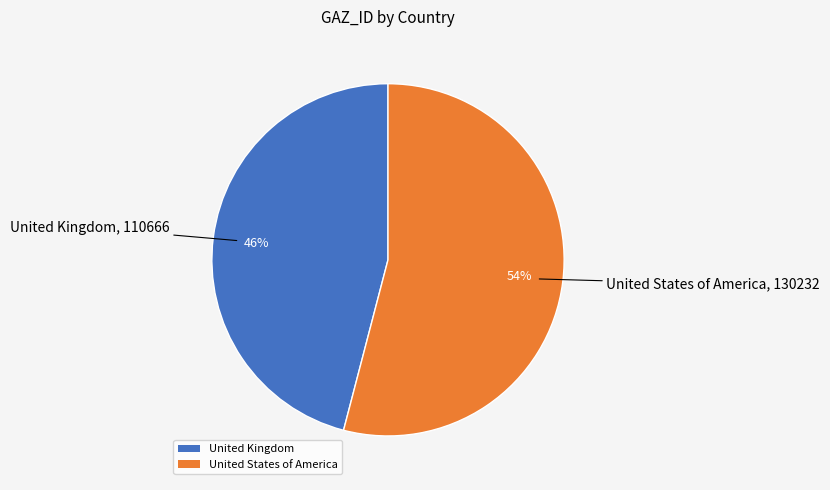

How many slices are in this pie chart?

2